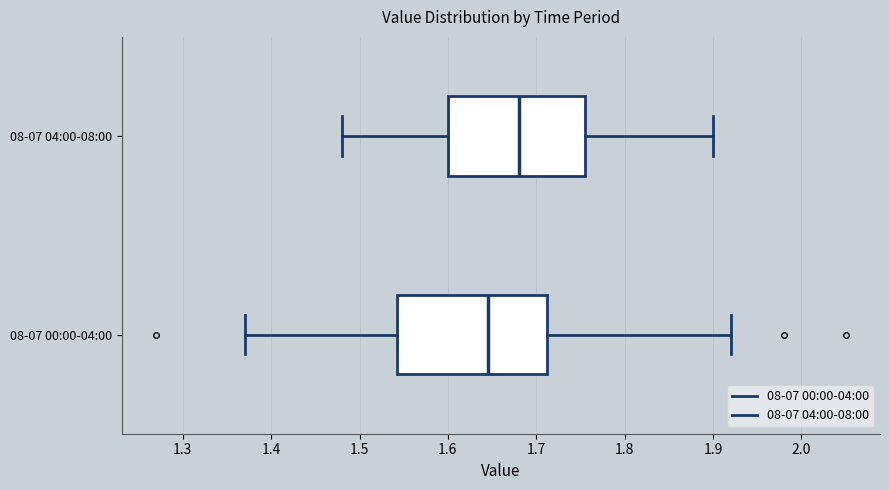

Reading bottom to top, transcribe this box plot: for each box, give where its median line is, the range the box spans, and where its two whiskers end, as read against the x-axis. The values are not printed on the chart, so give them approximately, as read against the axis.

08-07 00:00-04:00: median 1.65, box 1.54 to 1.71, whiskers 1.37 to 1.92
08-07 04:00-08:00: median 1.68, box 1.60 to 1.76, whiskers 1.48 to 1.90